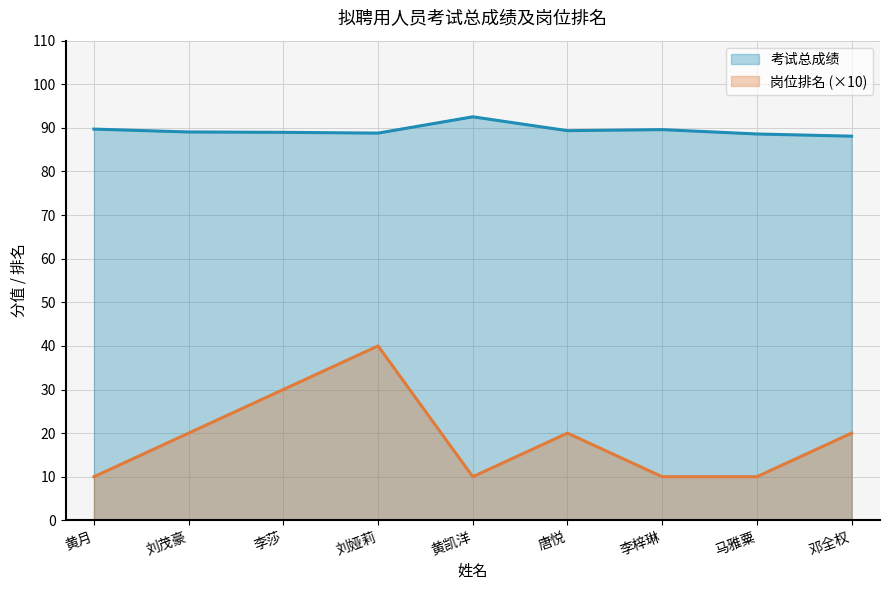

Does the chart display data point markers on the line(s)?

No